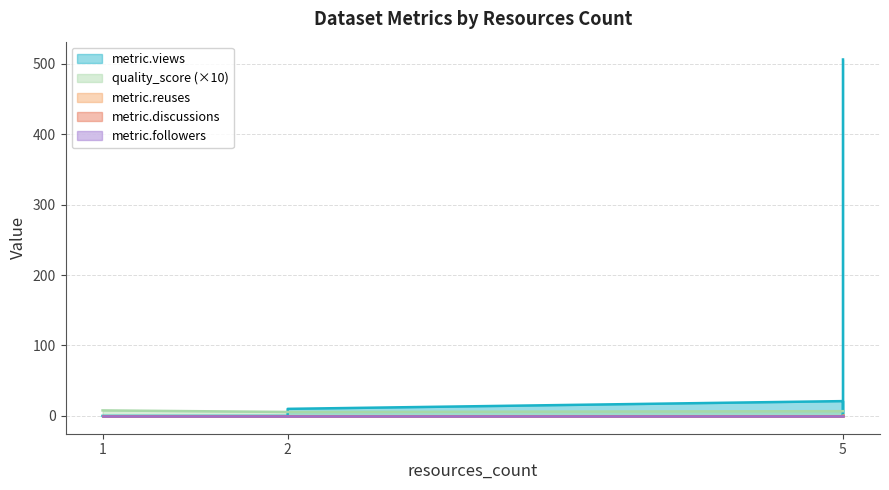

How many interior local peaks does the metric.views series have?

1